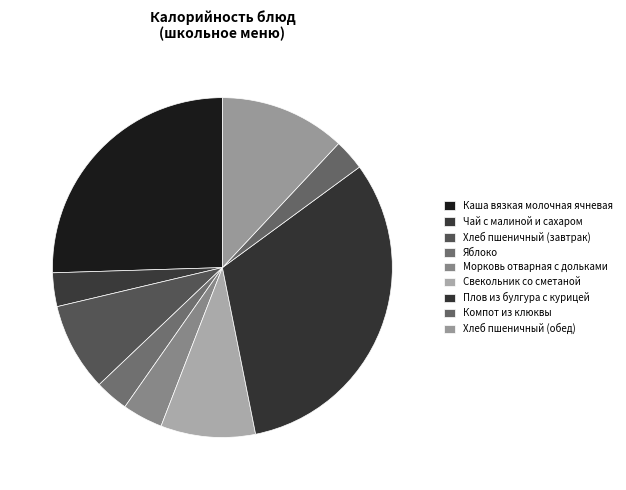

Which category has the biggest portion of the pie?

Плов из булгура с курицей